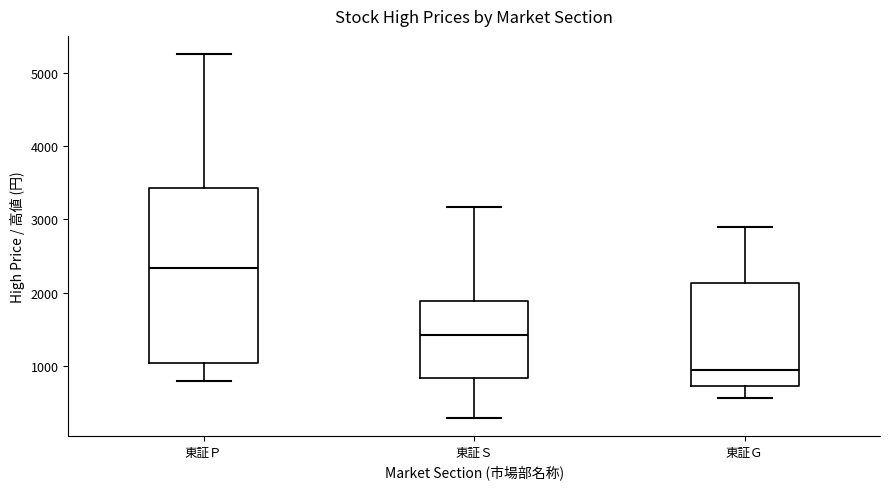

Which box has the lowest median line?

東証Ｇ